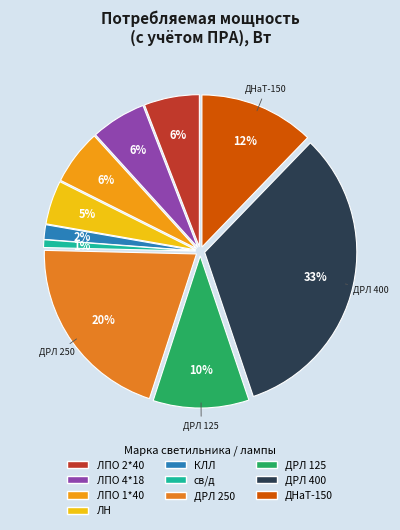

Rank the categories by value from highest to lowest.

ДРЛ 400, ДРЛ 250, ДНаТ-150, ДРЛ 125, ЛПО 2*40, ЛПО 4*18, ЛПО 1*40, ЛН, КЛЛ, св/д